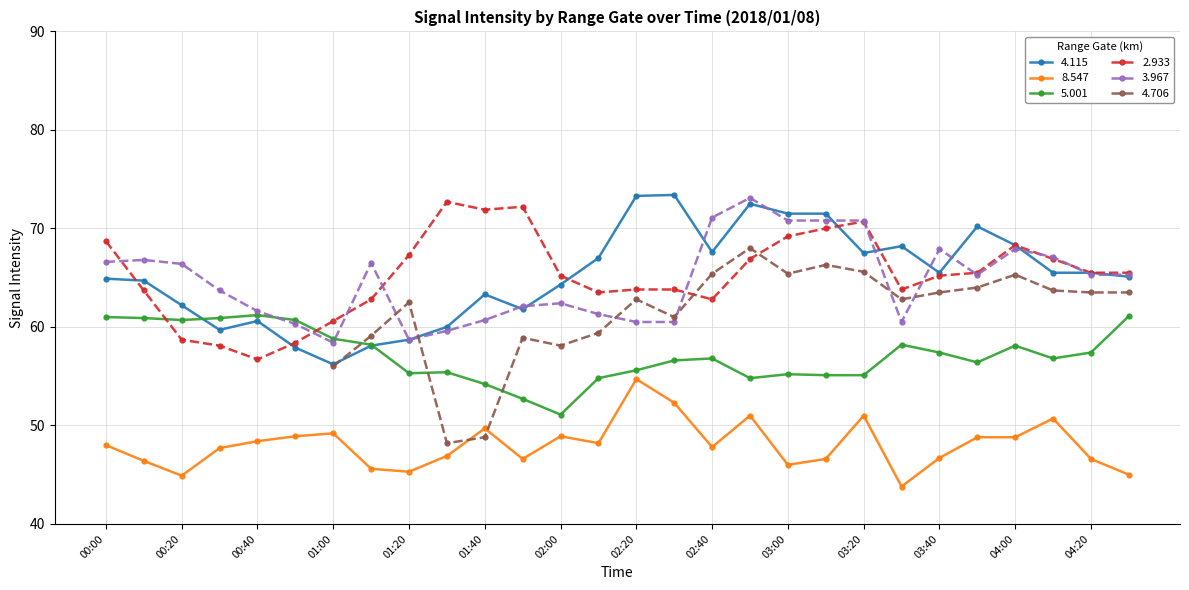

What is the spread (max minus min) of values at 03:10?

24.9